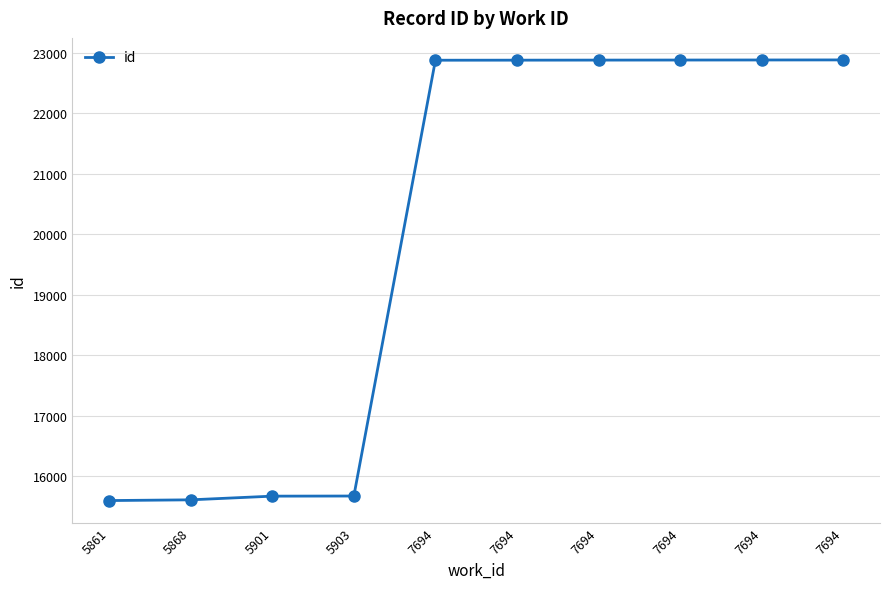

True or false: the data has more than 0 interior local peaks.

False